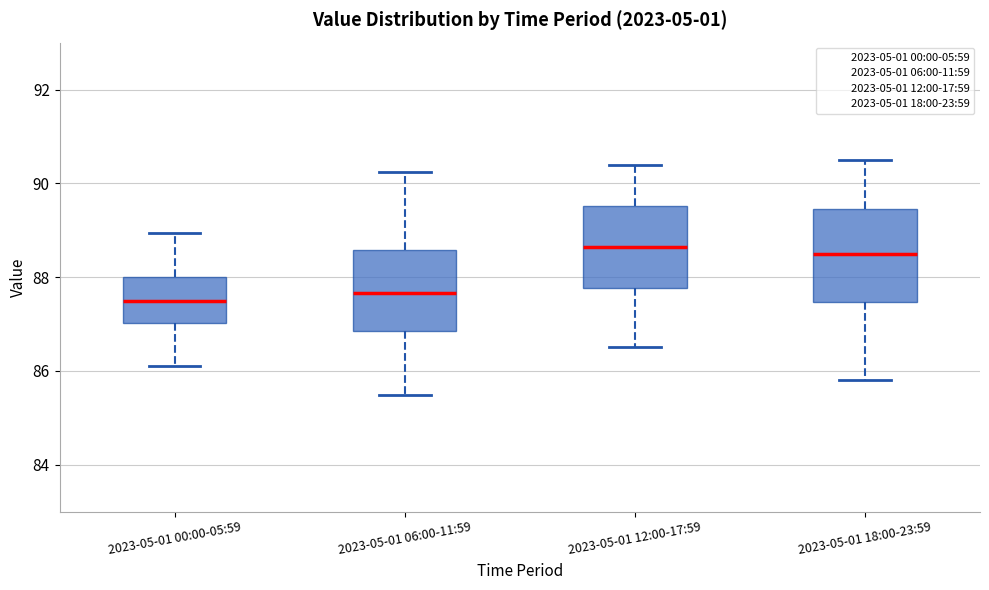

Reading left to right, transcribe this box plot: for each box, give where its median line is, the range the box spans, and where its two whiskers end, as read against the y-axis. The values are not printed on the chart, so give them approximately, as read against the axis.

2023-05-01 00:00-05:59: median 87.6, box 87.0 to 88.0, whiskers 86.2 to 89.0
2023-05-01 06:00-11:59: median 87.6, box 86.8 to 88.6, whiskers 85.4 to 90.2
2023-05-01 12:00-17:59: median 88.6, box 87.8 to 89.6, whiskers 86.6 to 90.4
2023-05-01 18:00-23:59: median 88.6, box 87.4 to 89.4, whiskers 85.8 to 90.6